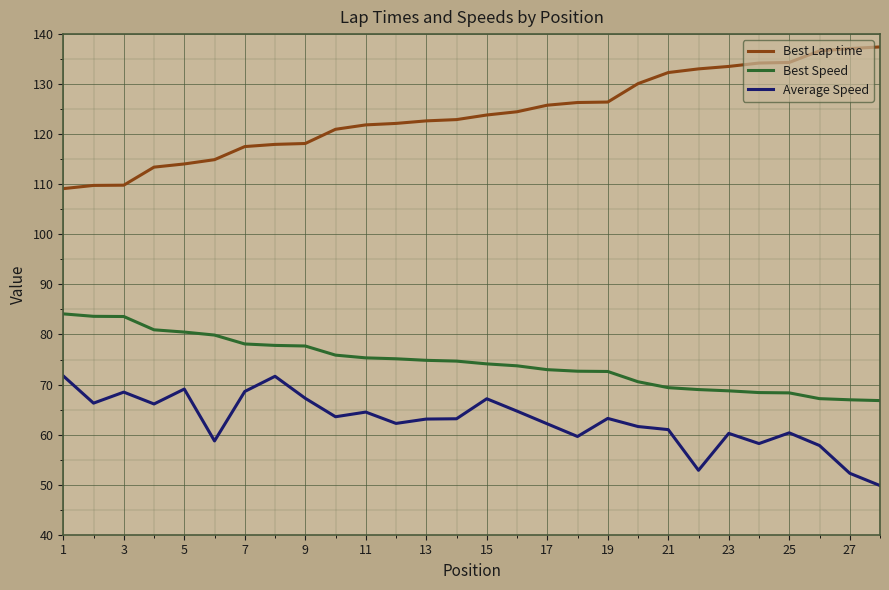

What is the maximum value for Best Lap time?

137.4